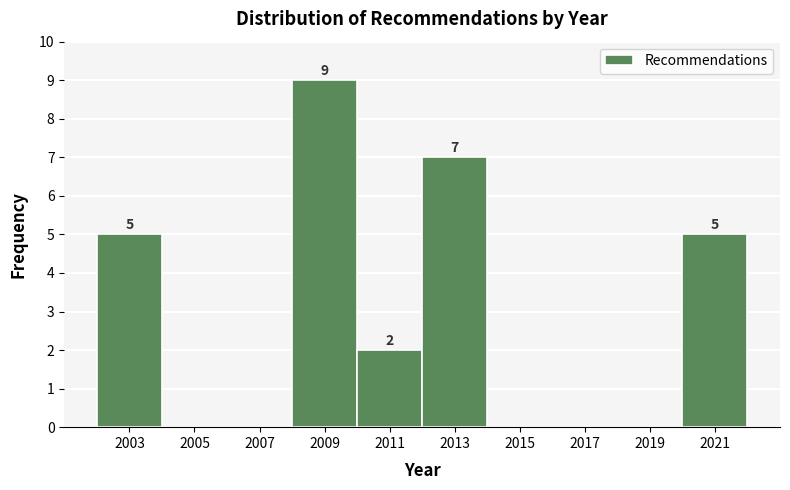

Which range on the x-axis has the tallest bar?

2008 to 2010